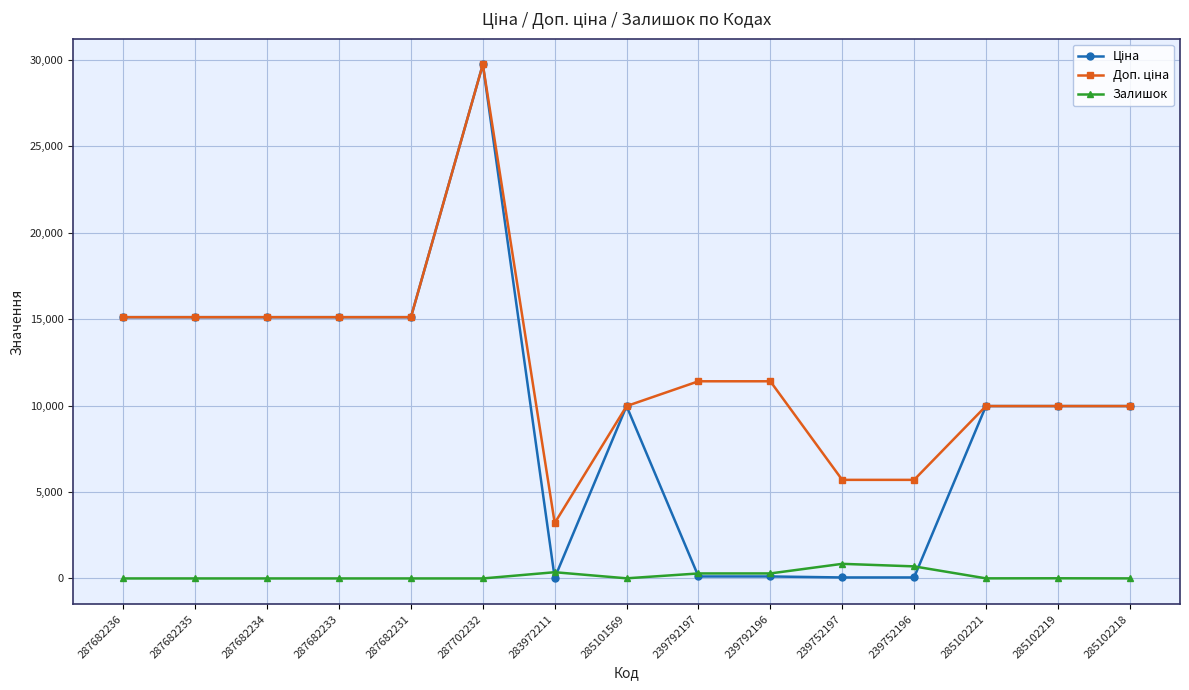

At which category is the sum across all series the highest?

287702232